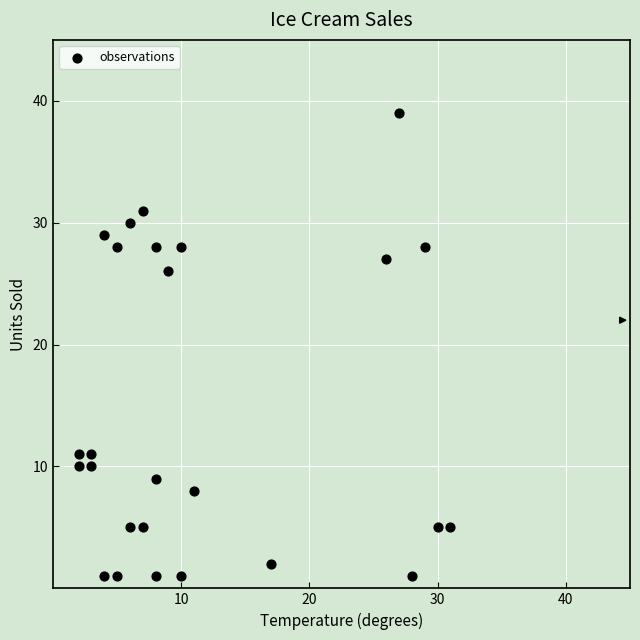

What is the range of Y values (max minus min)?

38